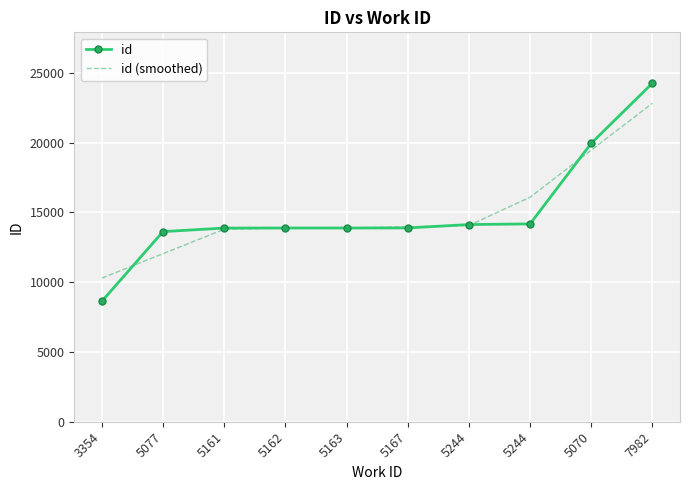

What are all the series names shown in the legend?

id, id (smoothed)